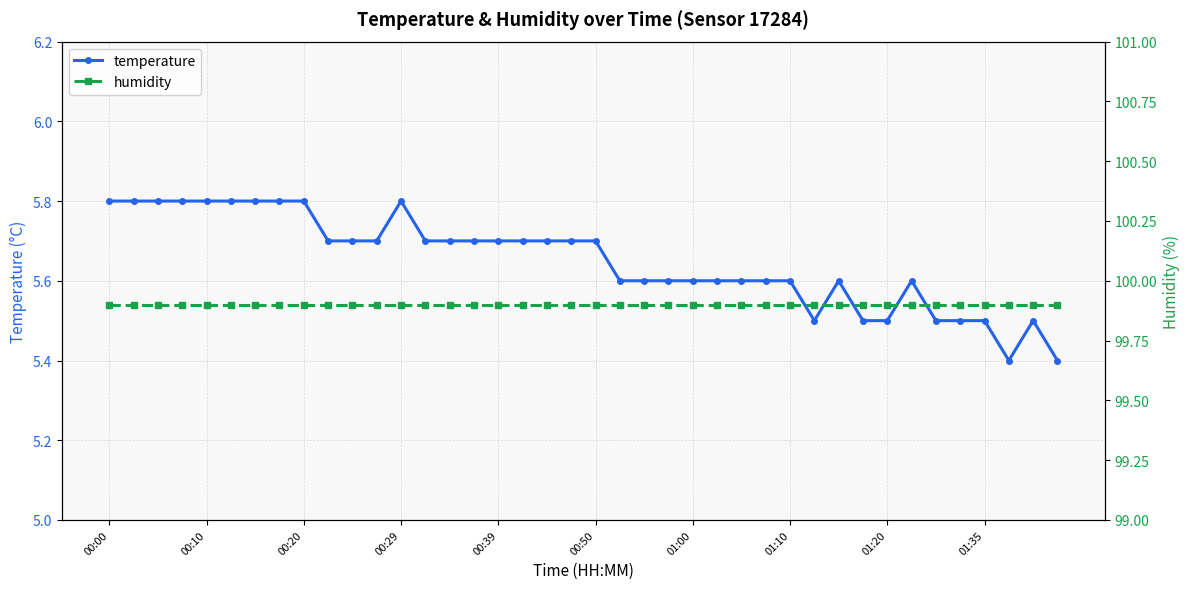

What is the value of the humidity point at the 10th from the left?

99.9